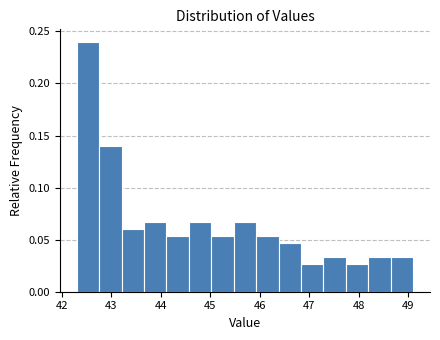

Reading left to right, transcribe this chart: for each bar, give the range it covers on the x-axis and its height. Neither the bar edges nor the heights are printed on the chart, so give them approximately, as read against the axes.

42.3 to 42.8: 0.240
42.8 to 43.2: 0.140
43.2 to 43.7: 0.060
43.7 to 44.1: 0.065
44.1 to 44.6: 0.055
44.6 to 45.0: 0.065
45.0 to 45.5: 0.055
45.5 to 45.9: 0.065
45.9 to 46.4: 0.055
46.4 to 46.8: 0.045
46.8 to 47.3: 0.025
47.3 to 47.7: 0.035
47.7 to 48.2: 0.025
48.2 to 48.6: 0.035
48.6 to 49.1: 0.035